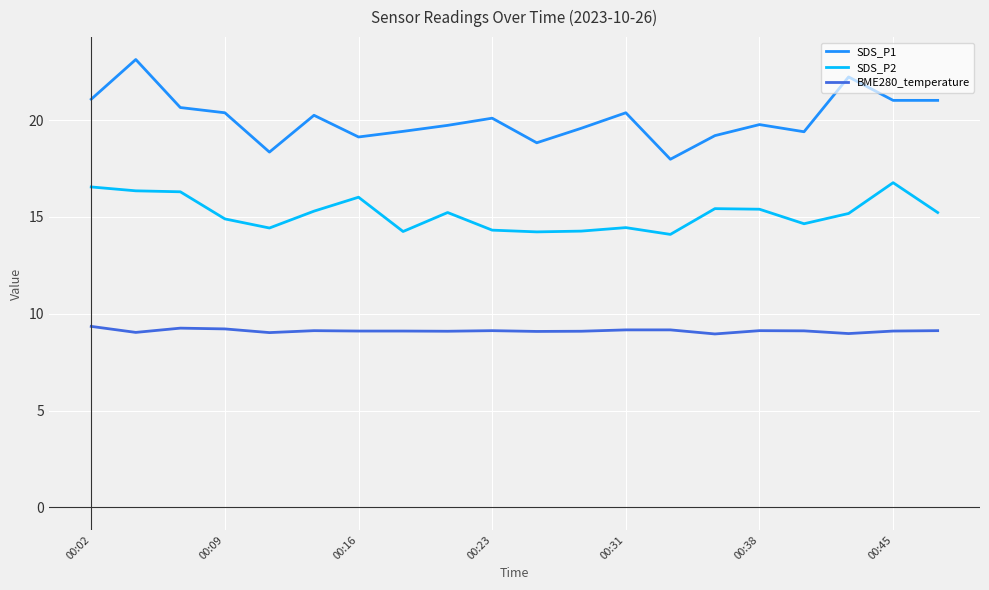

Which series has the widest spread of values?

SDS_P1